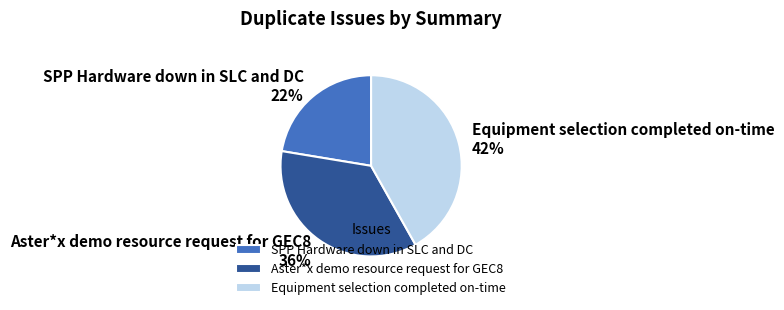

To the nearest percent, what percentage of the pie is Equipment selection completed on-time?

42%